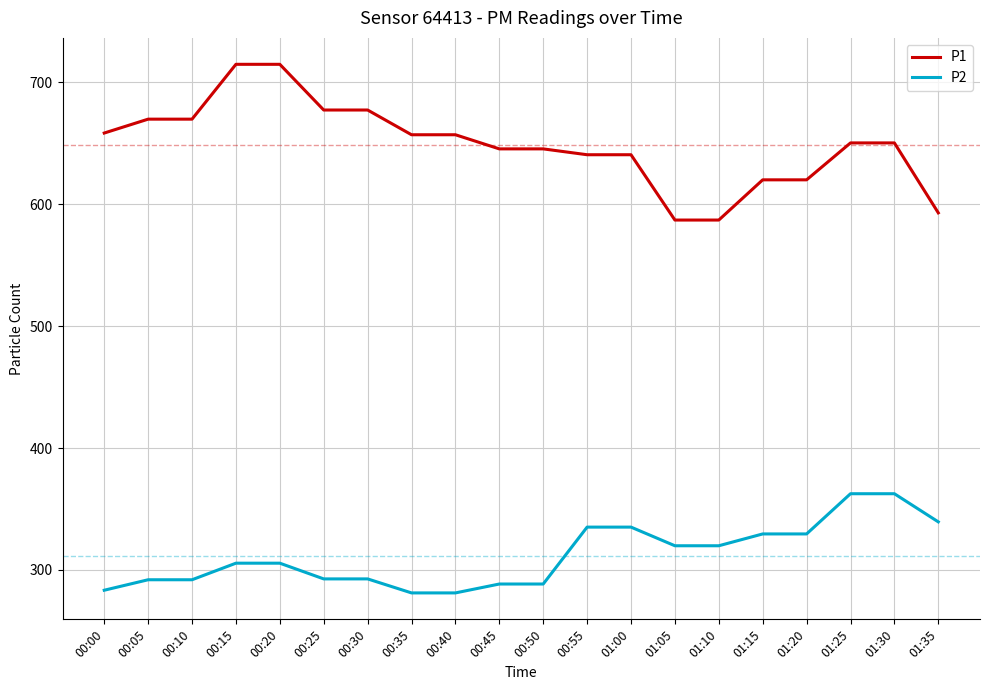

Which series has the largest range (max minus min)?

P1